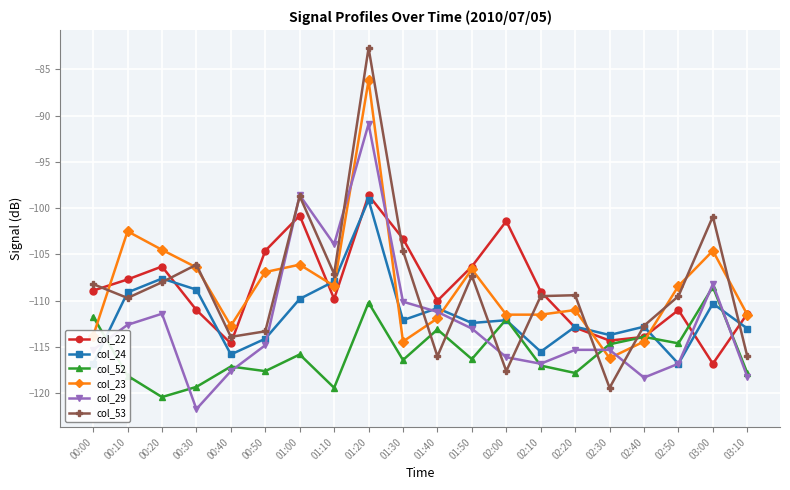

Is this an area chart (filled region under the line)?

No